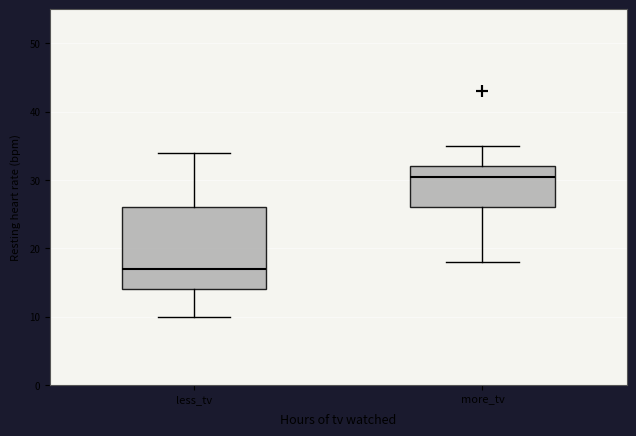

Reading left to right, transcribe this box plot: for each box, give where its median line is, the range the box spans, and where its two whiskers end, as read against the y-axis. The values are not printed on the chart, so give them approximately, as read against the axis.

less_tv: median 17, box 14 to 26, whiskers 10 to 34
more_tv: median 31, box 26 to 32, whiskers 18 to 35